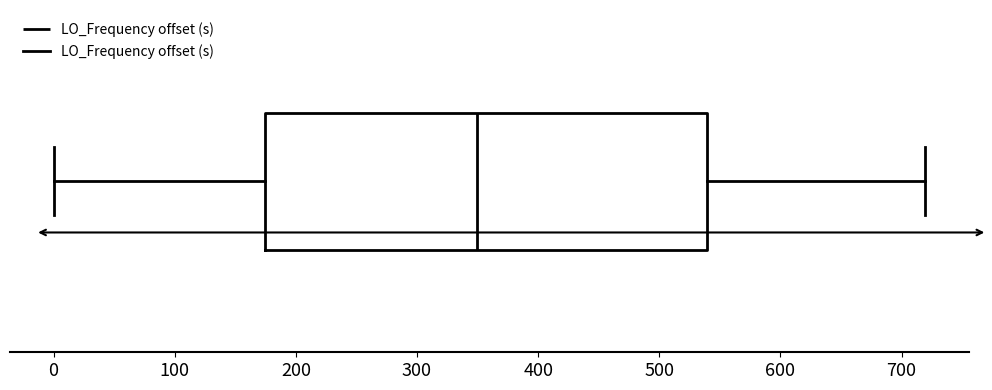

Where does the right whisker of the box end on the x-axis? The values are not printed on the chart, so give them approximately, as read against the axis.

720